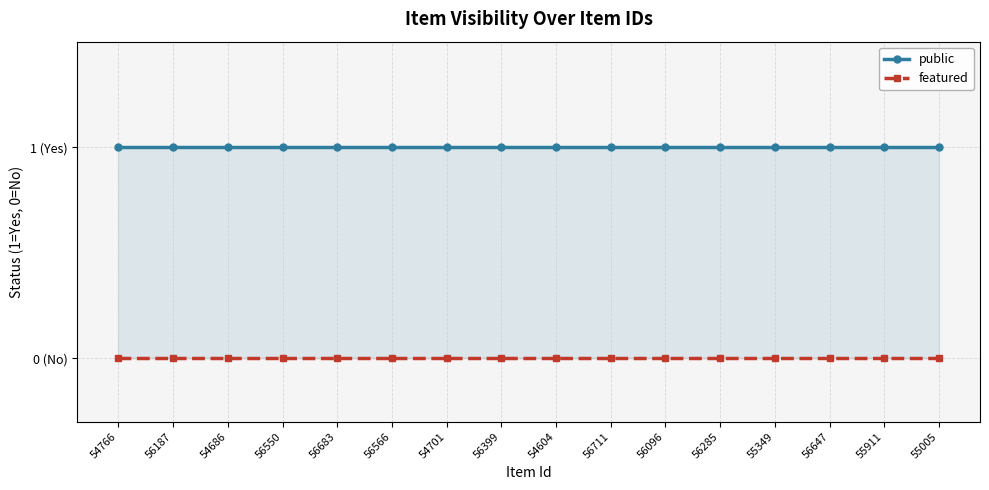

What is the greatest value displayed?

1